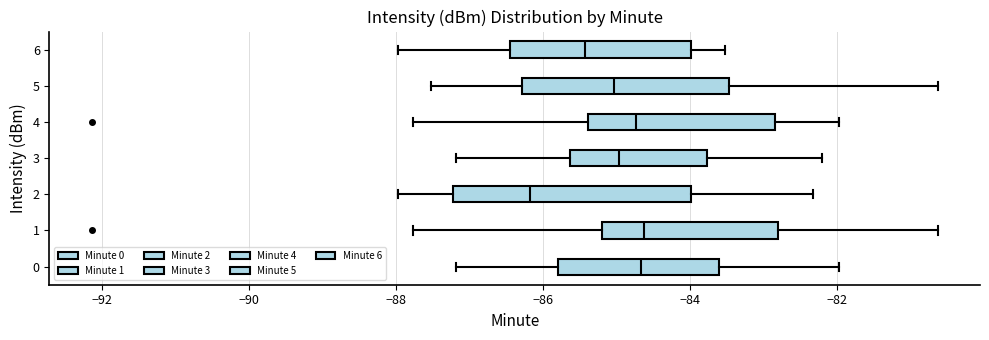

Reading bottom to top, read every box against the x-axis: the position of its median line, the range the box covers, and the ends of its whiskers. The values are not printed on the chart, so give them approximately, as read against the axis.

0: median -84.6, box -85.8 to -83.6, whiskers -87.2 to -82.0
1: median -84.6, box -85.2 to -82.8, whiskers -87.8 to -80.6
2: median -86.2, box -87.2 to -84.0, whiskers -88.0 to -82.4
3: median -85.0, box -85.6 to -83.8, whiskers -87.2 to -82.2
4: median -84.8, box -85.4 to -82.8, whiskers -87.8 to -82.0
5: median -85.0, box -86.2 to -83.4, whiskers -87.6 to -80.6
6: median -85.4, box -86.4 to -84.0, whiskers -88.0 to -83.6